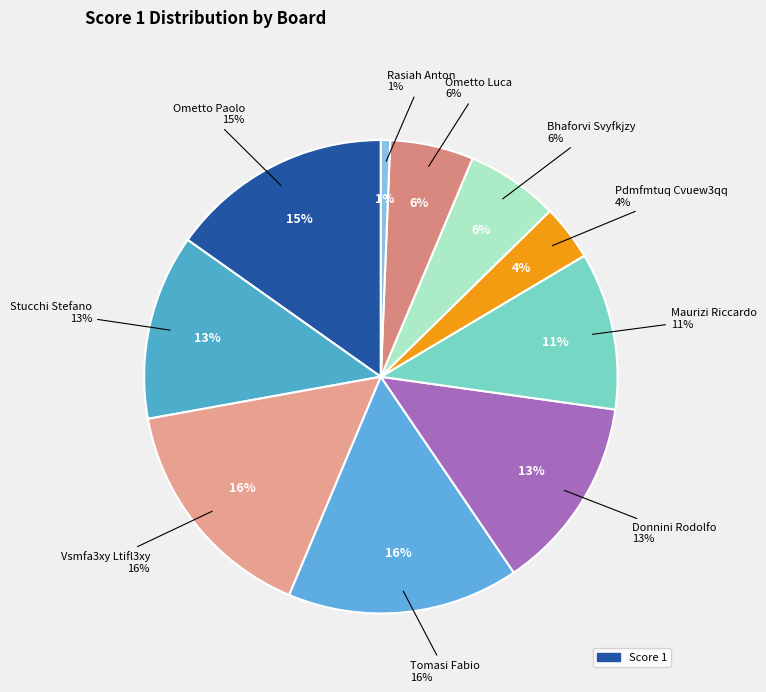

Is it true that 2 is 13% of the pie?

True